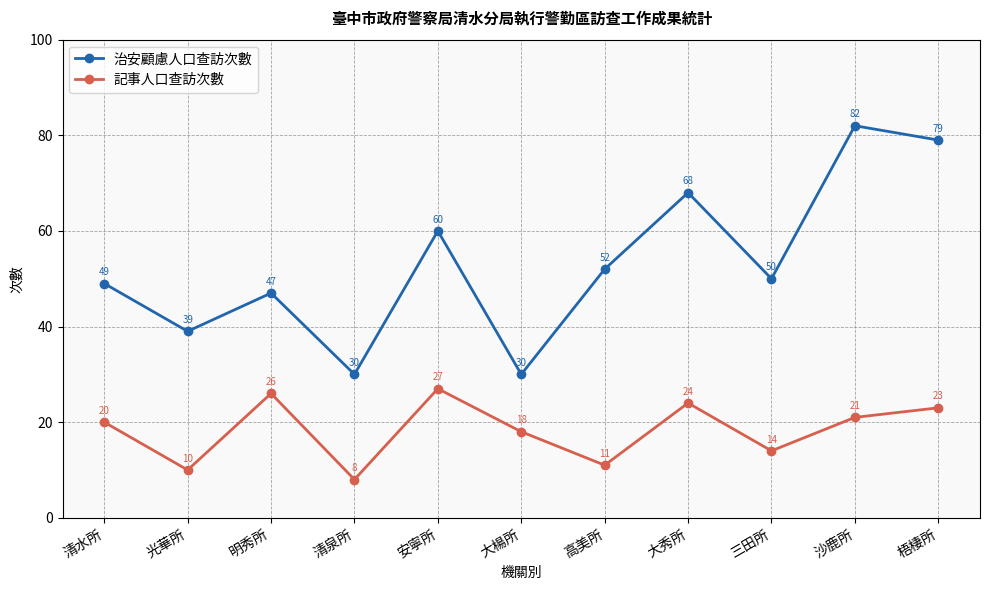

Between 清泉所 and 安寧所, which series saw the biggest shift?

治安顧慮人口查訪次數